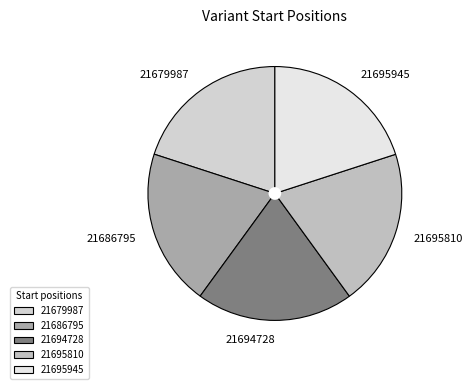

Is it true that 21679987 is 20% of the pie?

True